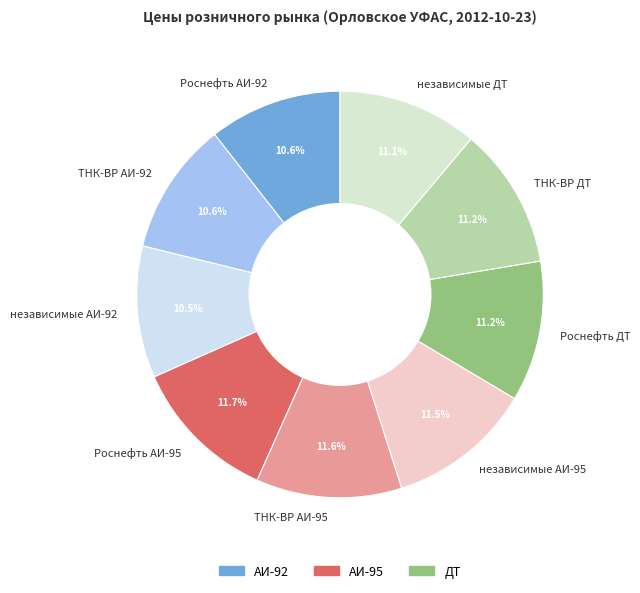

Is the sum of независимые АИ-95 and Роснефть ДТ greater than half?

No